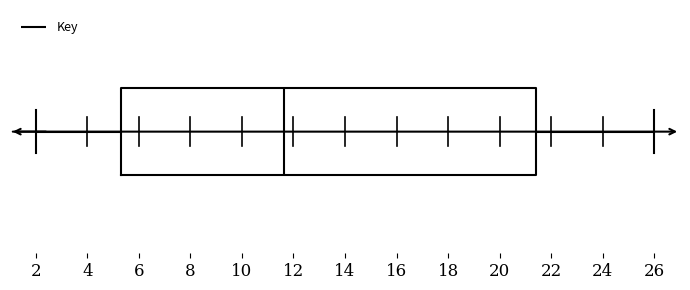

Where is the right edge of the box on the x-axis? The values are not printed on the chart, so give them approximately, as read against the axis.

21.4